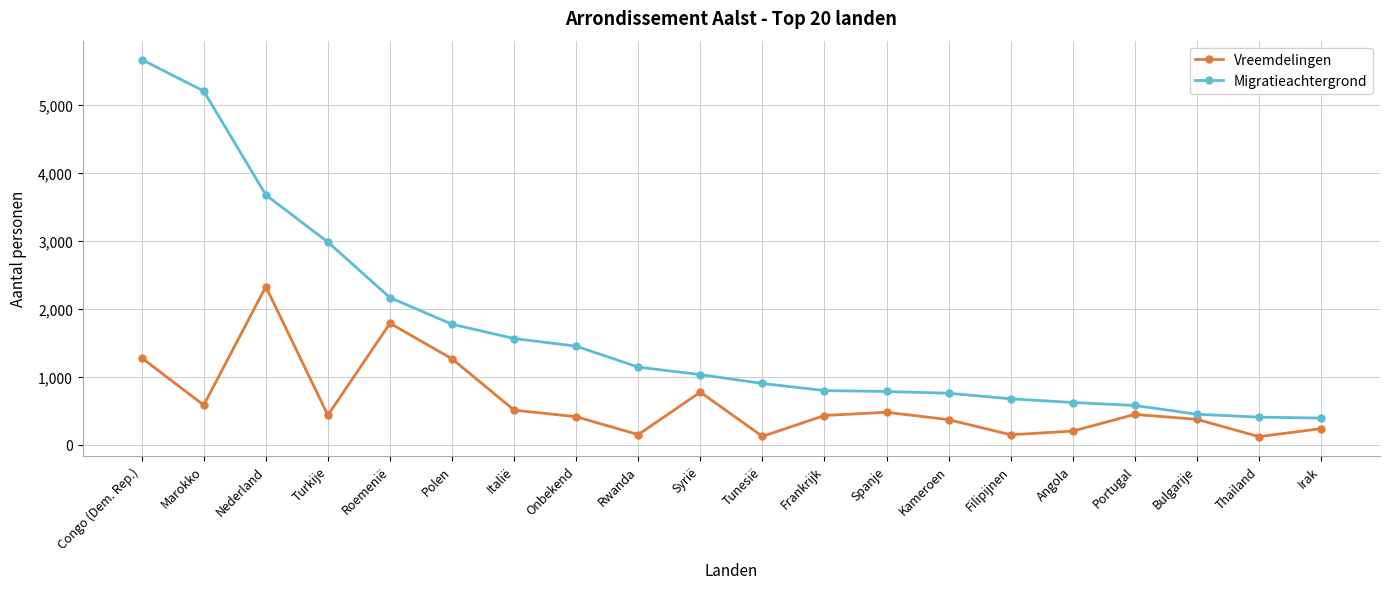

How many interior local peaks does the Vreemdelingen series have?

5